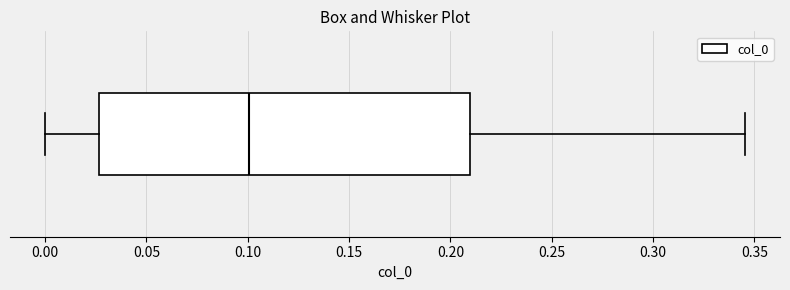

Read this box plot against the x-axis: the position of the median line, the range covered by the box, and the ends of both whiskers. The values are not printed on the chart, so give them approximately, as read against the axis.

median 0.100, box 0.025 to 0.210, whiskers 0.000 to 0.345